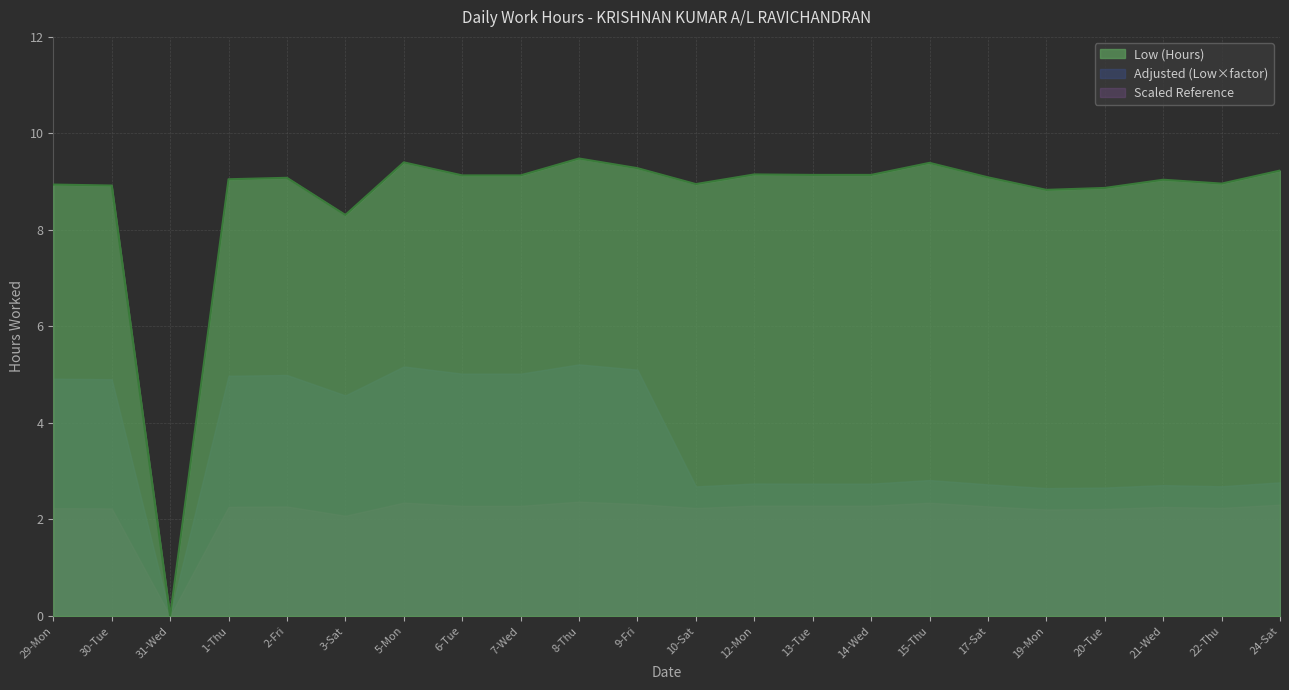

How many values are above zero?

21